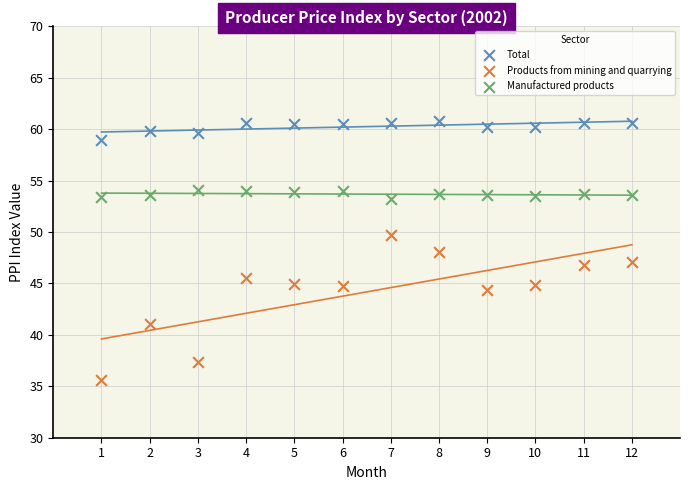

In the Products from mining and quarrying series, what Y value is closest to 42?

41.0